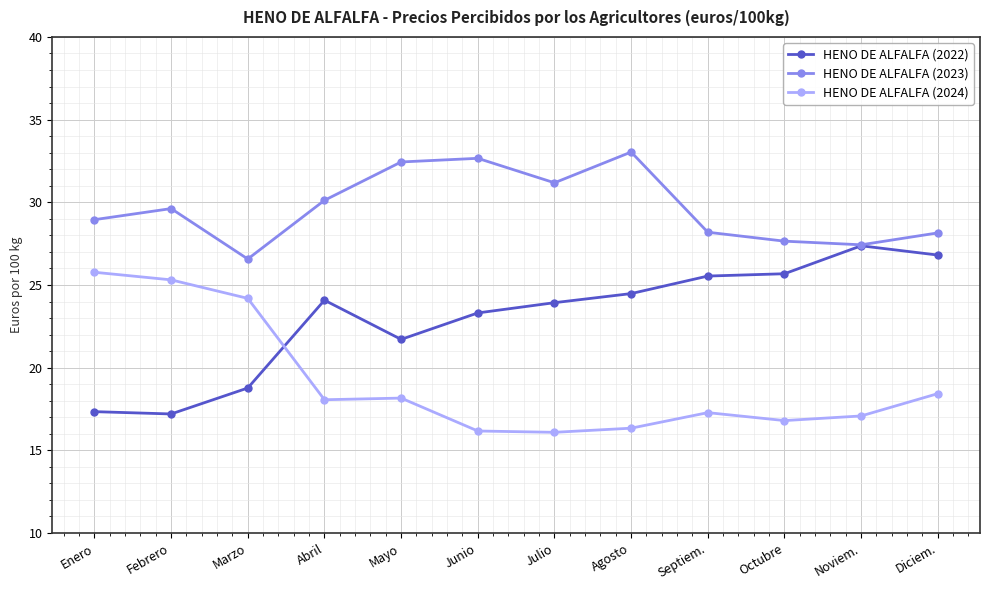

Does the chart have visible grid lines?

Yes